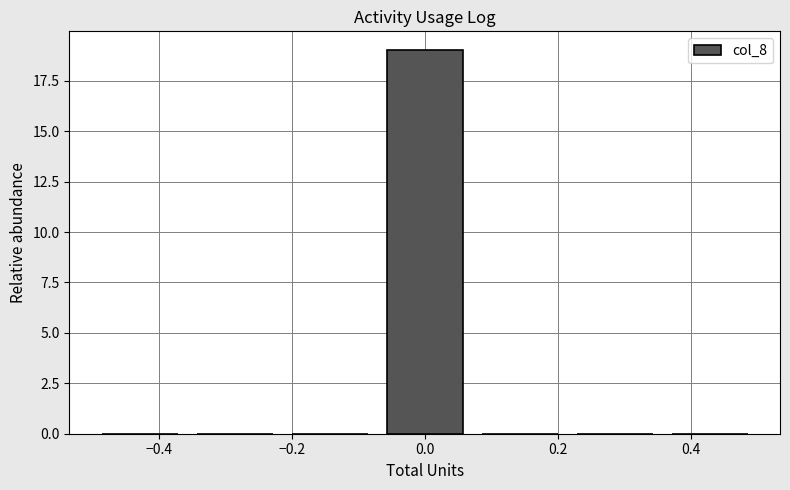

Which range on the x-axis has the tallest bar?

-0.08 to 0.08